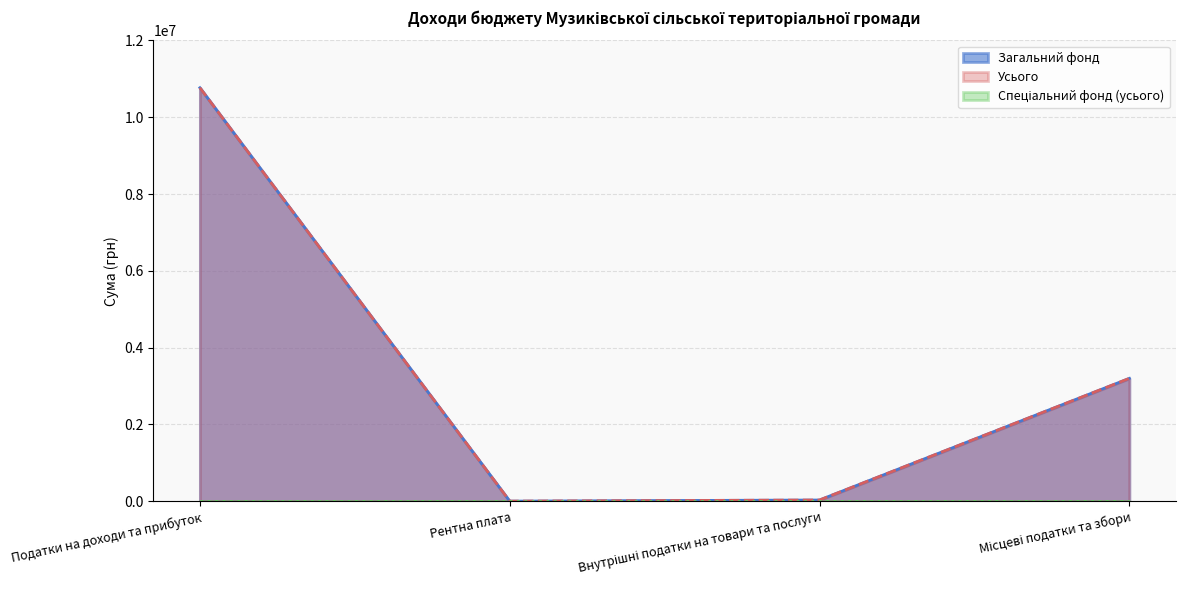

What is the greatest value displayed?

10768461